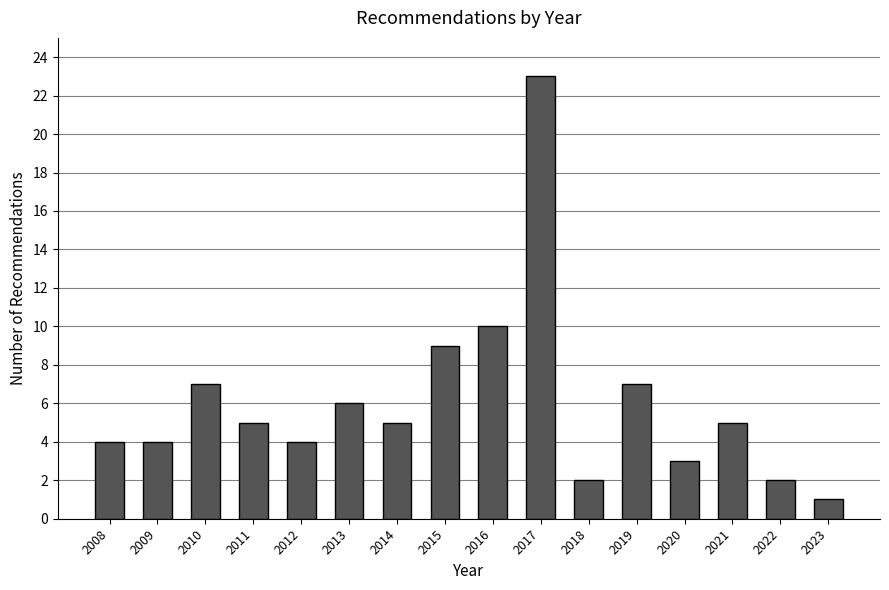

Reading left to right, transcribe all the data shown in this chart.

2008=4	2009=4	2010=7	2011=5	2012=4	2013=6	2014=5	2015=9	2016=10	2017=23	2018=2	2019=7	2020=3	2021=5	2022=2	2023=1